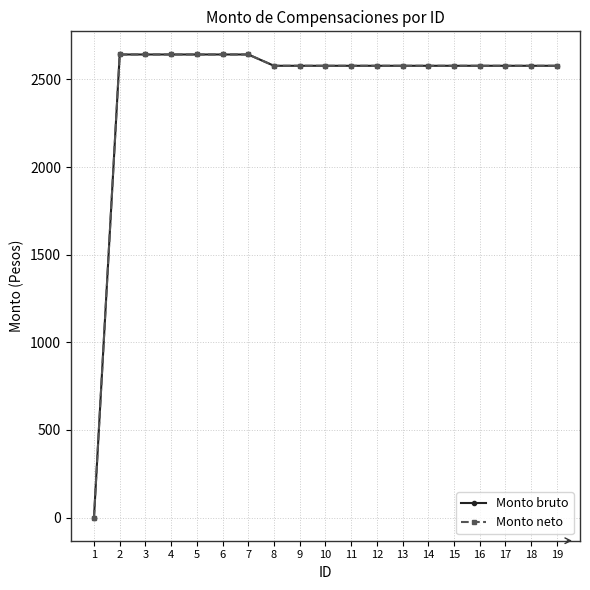

What is the difference between the second highest and second lowest values in the Monto neto series?

64.4